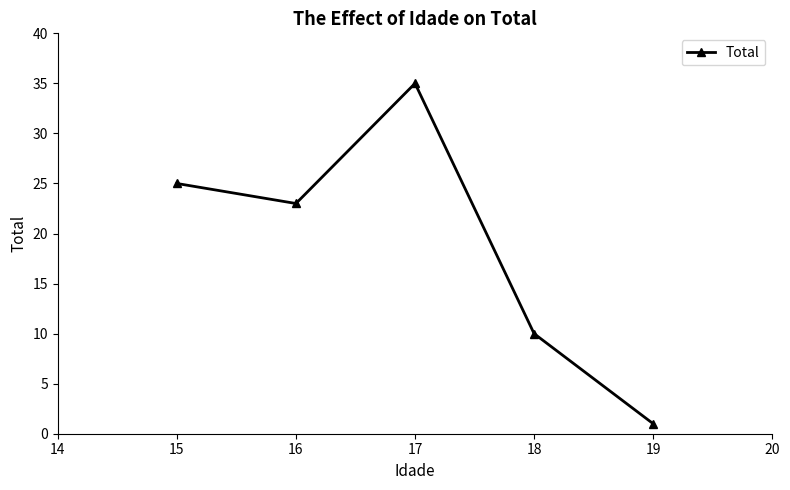

Where is the first local maximum?

17